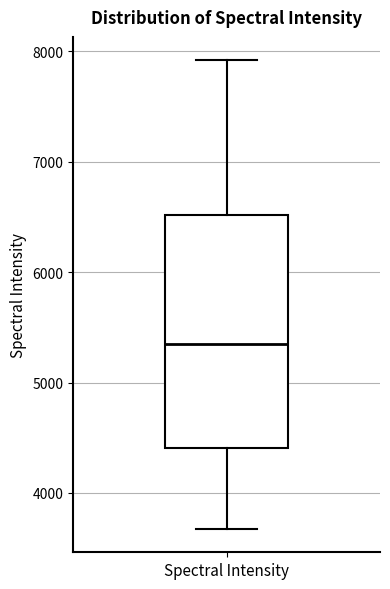

Where does the median line of the box for Spectral Intensity sit on the y-axis? The values are not printed on the chart, so give them approximately, as read against the axis.

5400